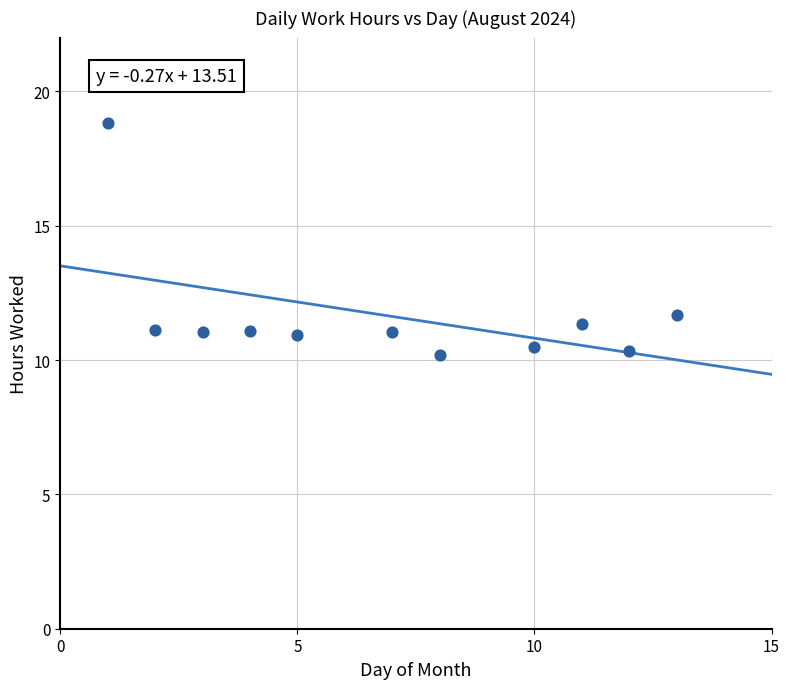

What Y value in the scatter plot is closest to 14?

11.7